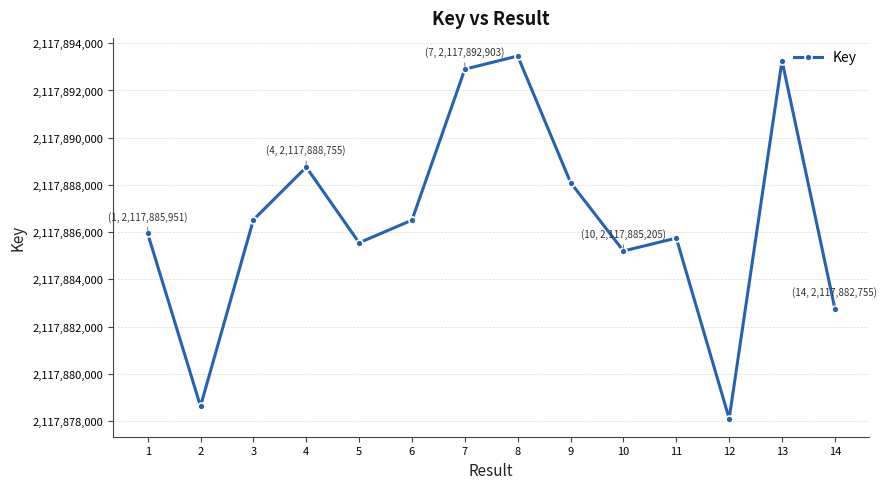

How many data points are less than 2117886511?

7